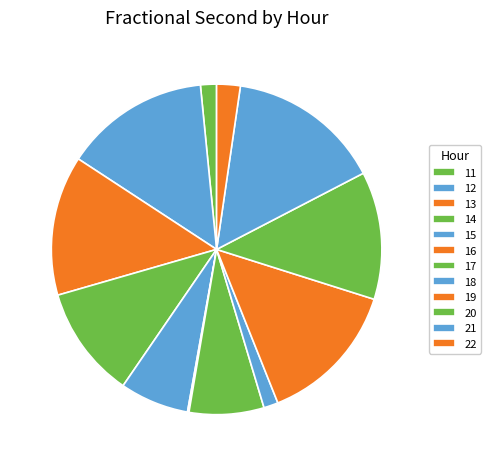

To the nearest percent, what is the average slice percentage?

8%